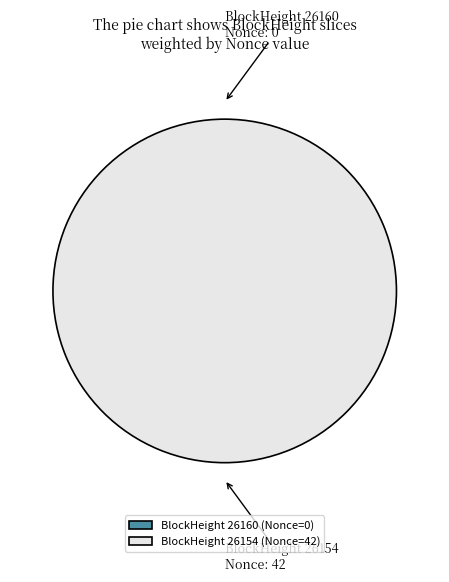

To the nearest percent, what is the difference between the 26160 and 26154 slice percentages?

100%